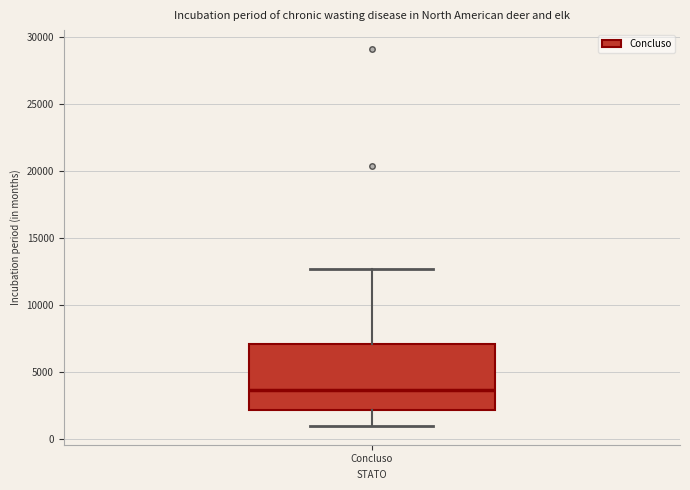

Transcribe this box plot: give where the median line is, the range the box spans, and where the two whiskers end, as read against the y-axis. The values are not printed on the chart, so give them approximately, as read against the axis.

median 3500, box 2000 to 7000, whiskers 1000 to 12500